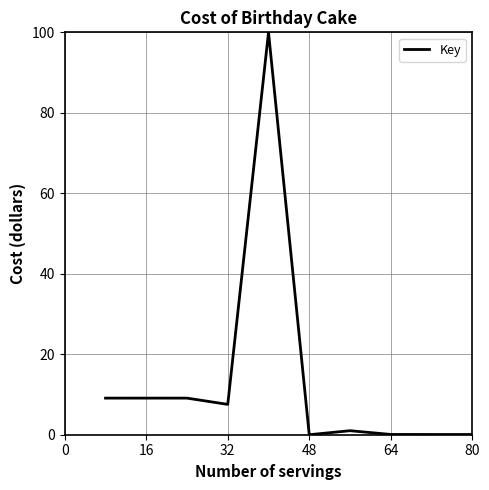

What is the difference between the maximum and minimum values?

100.0